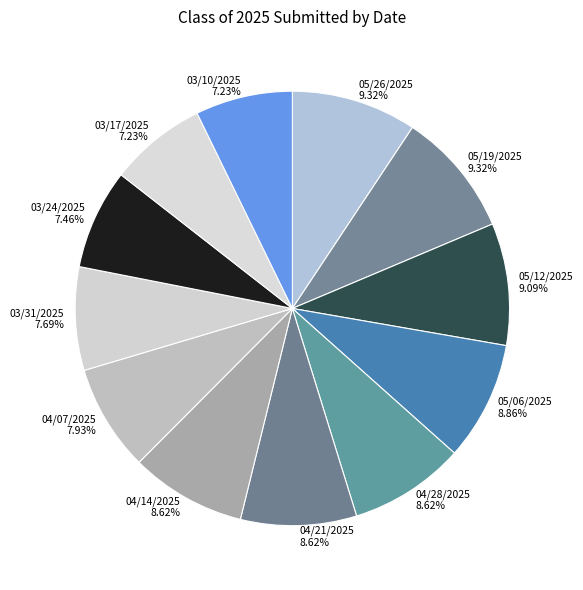

Rank the categories by value from highest to lowest.

05/26/2025, 05/19/2025, 05/12/2025, 05/06/2025, 04/28/2025, 04/21/2025, 04/14/2025, 04/07/2025, 03/31/2025, 03/24/2025, 03/17/2025, 03/10/2025